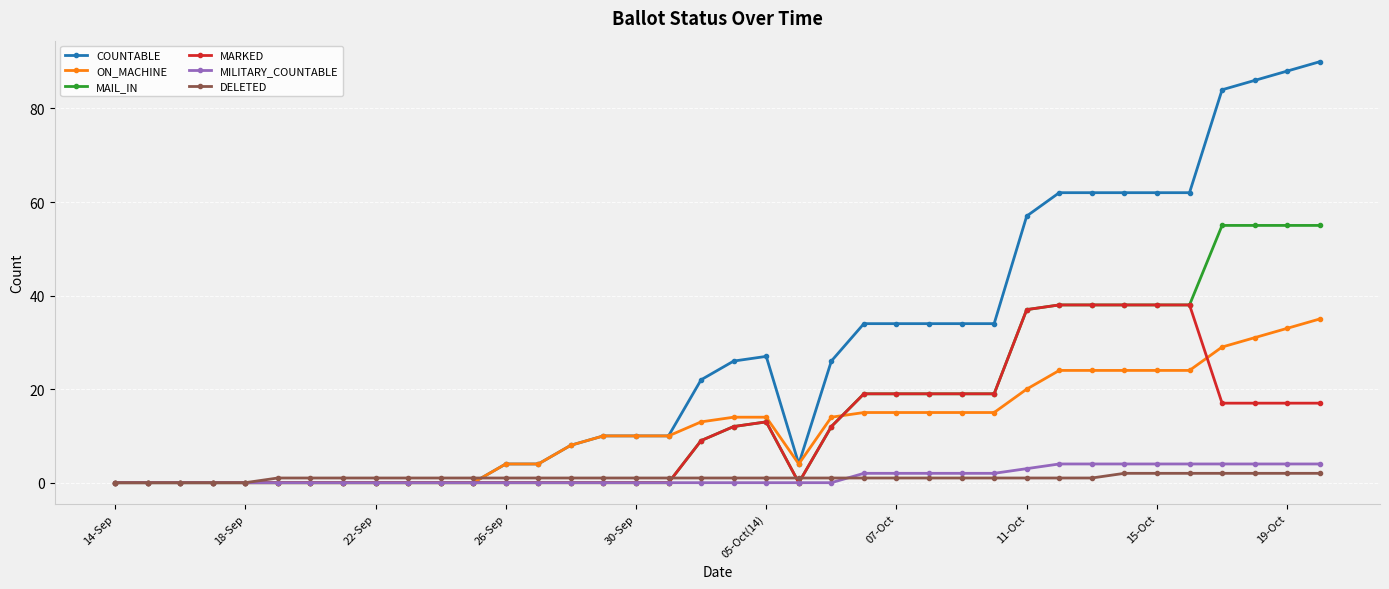

Which series has the widest spread of values?

COUNTABLE